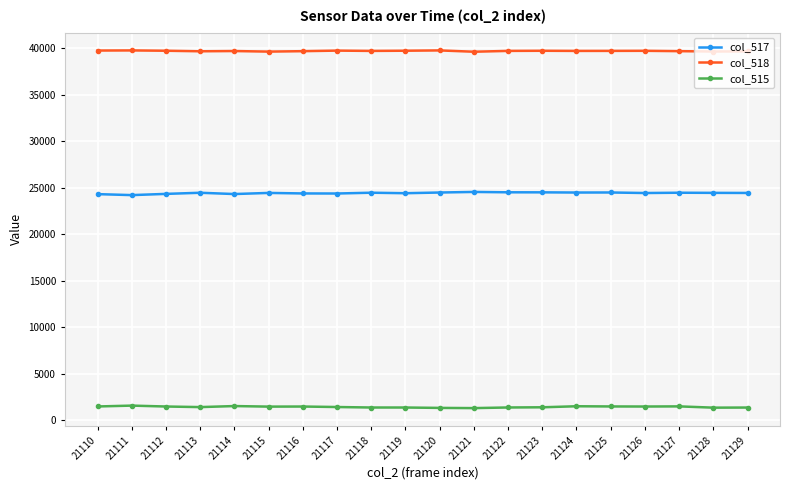

The value of col_518 at 21123 is 55610. True or false?

False